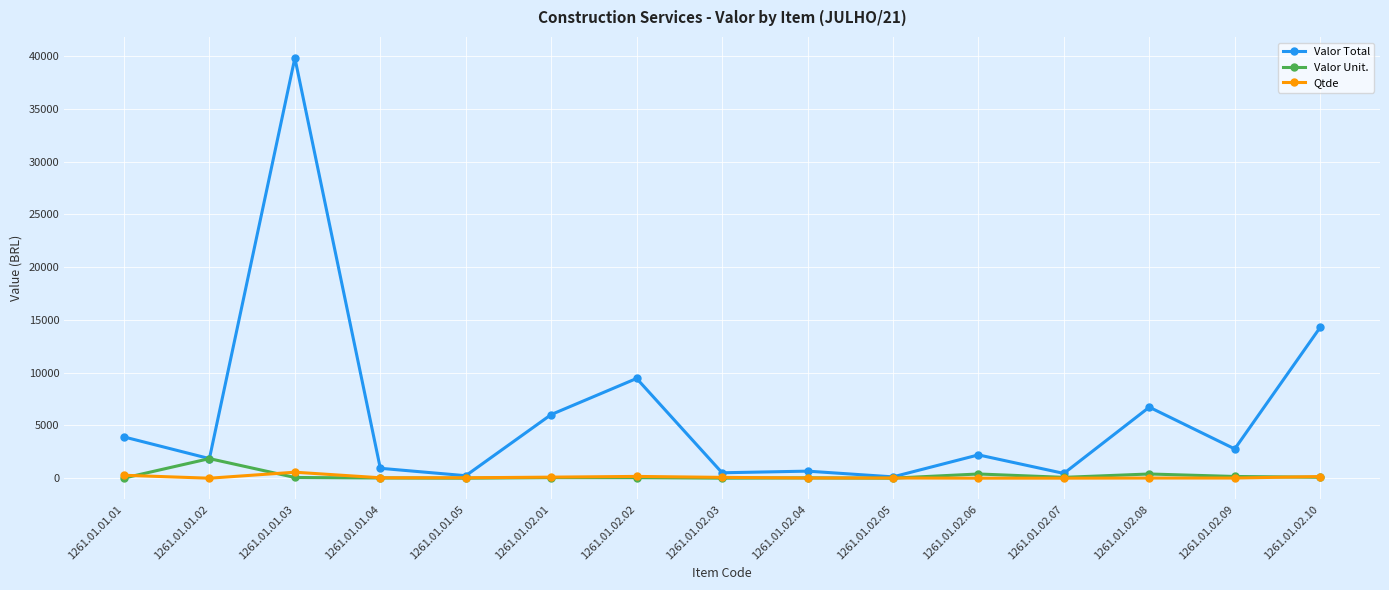

What is the average value of the Valor Unit. series?

217.8